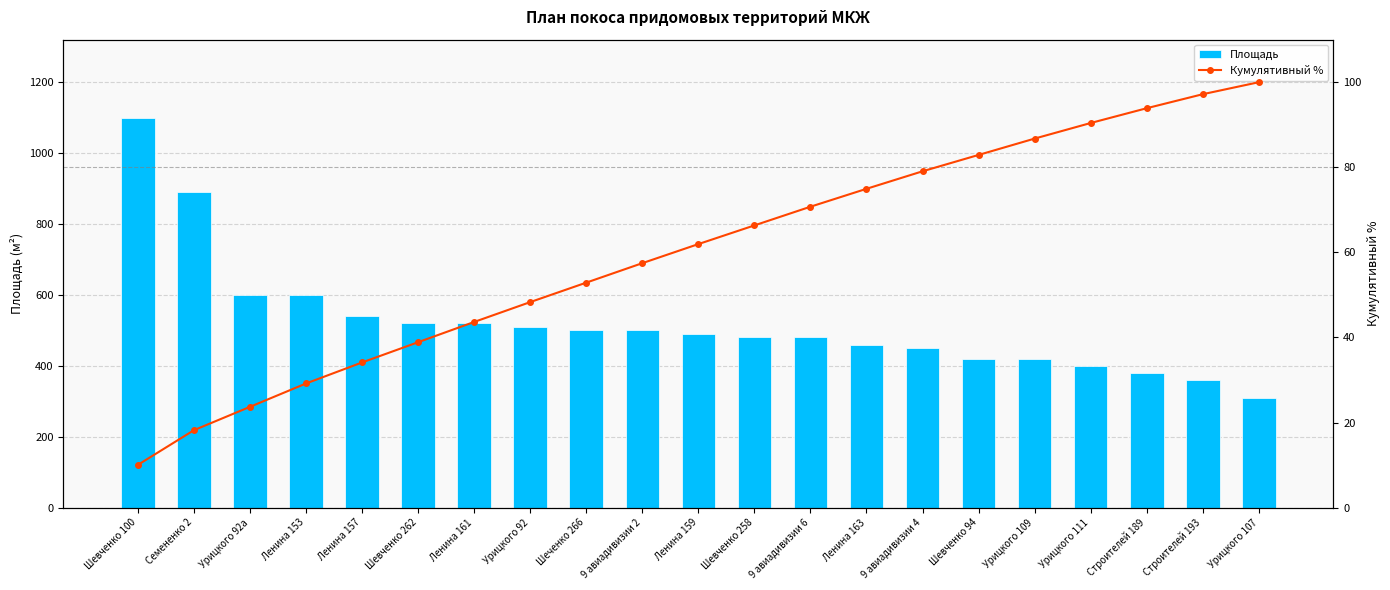

The Кумулятивный % series shows 111.4 at 9 авиадивизии 4. True or false?

False